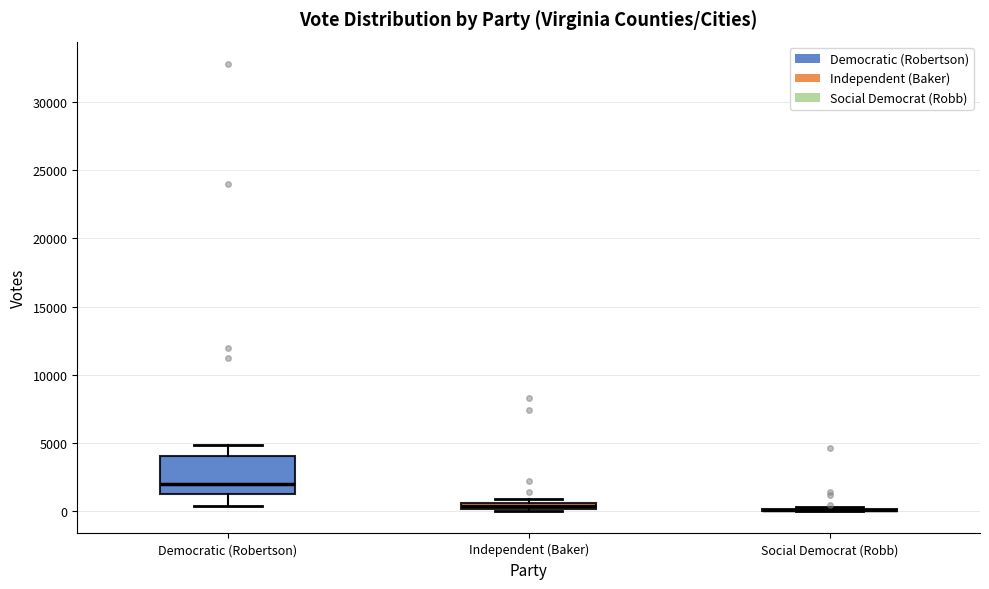

Which box is the tallest, from its lower edge to its upper edge?

Democratic (Robertson)